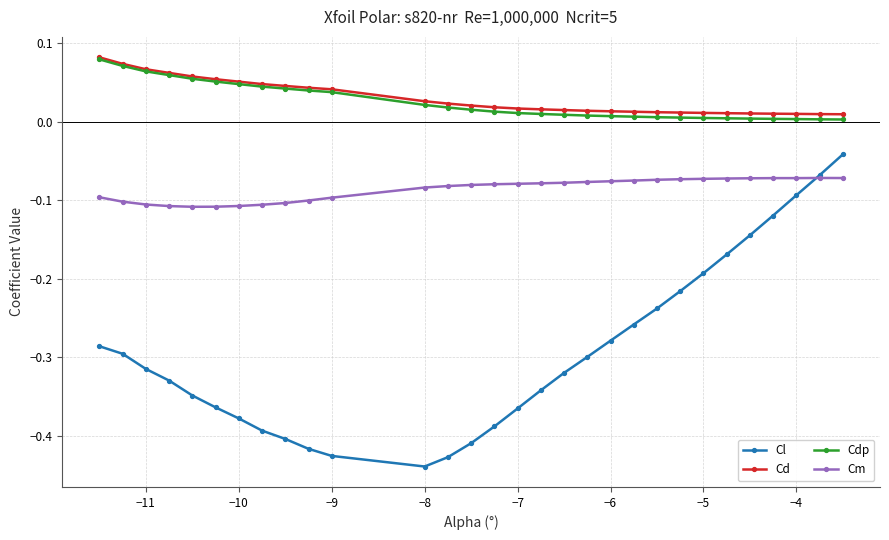

Which series has the largest range (max minus min)?

Cl